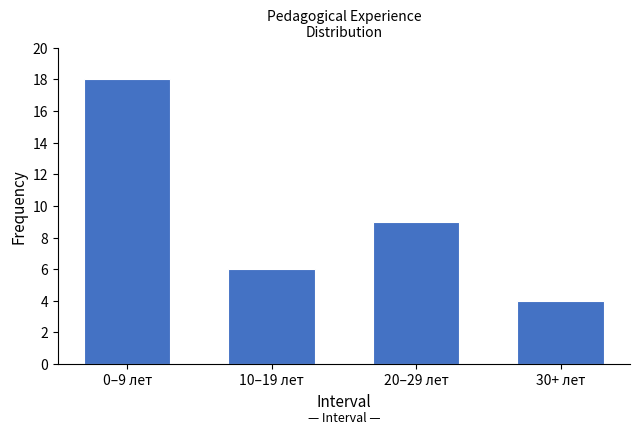

Reading left to right, extract all data points from this chart.

0–9 лет=18	10–19 лет=6	20–29 лет=9	30+ лет=4